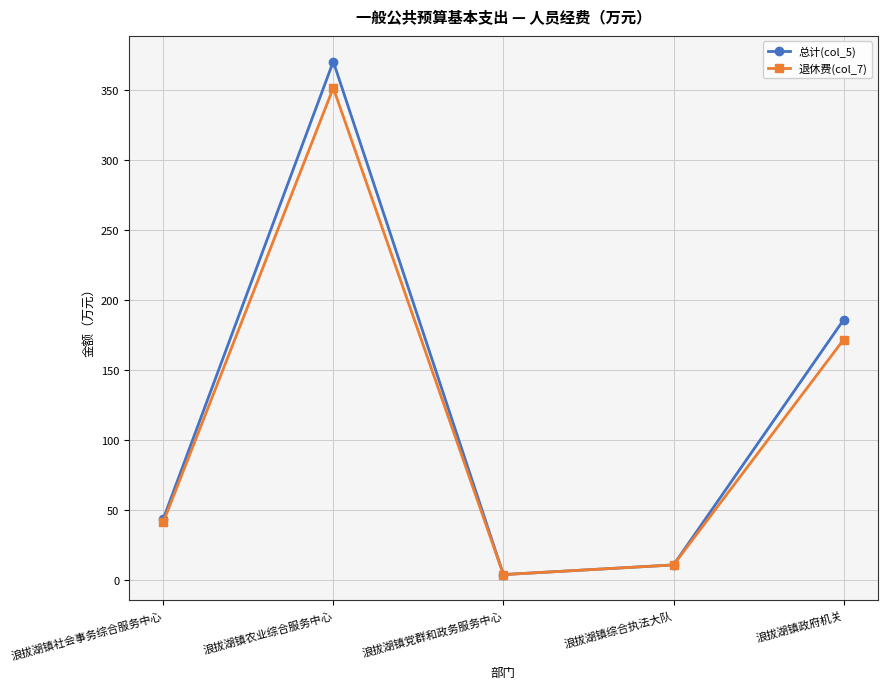

Reading left to right, list all the values displayed in this chart.

总计(col_5): 43.6	370.3	4.1	11.0	186.0
退休费(col_7): 41.3	351.5	4.1	11.0	171.9